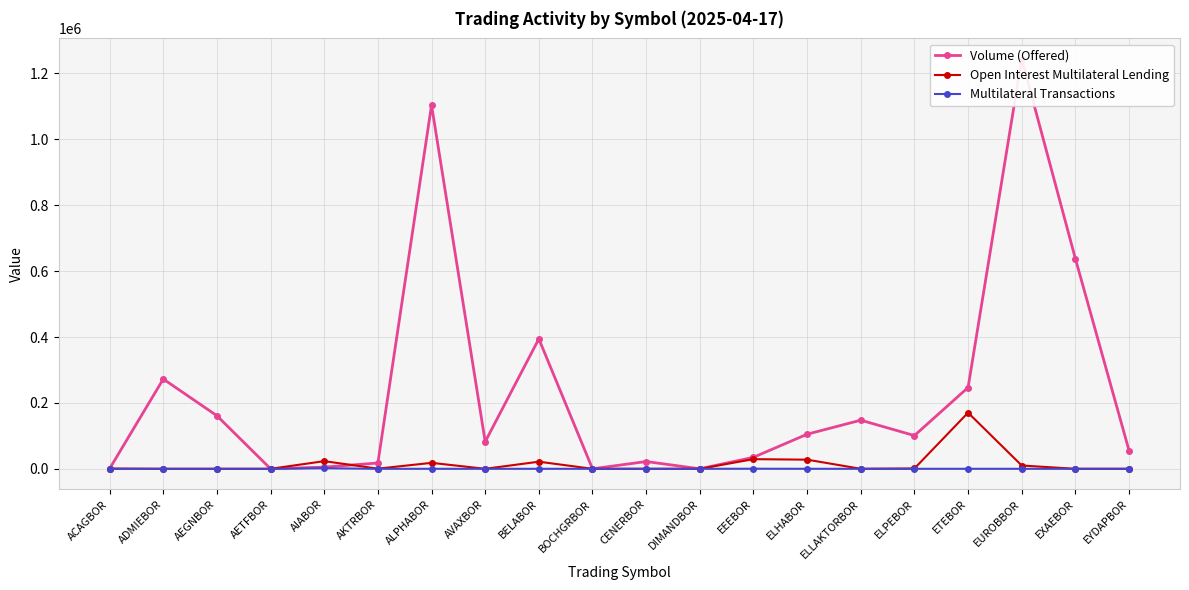

True or false: Multilateral Transactions and Open Interest Multilateral Lending cross at least once.

False